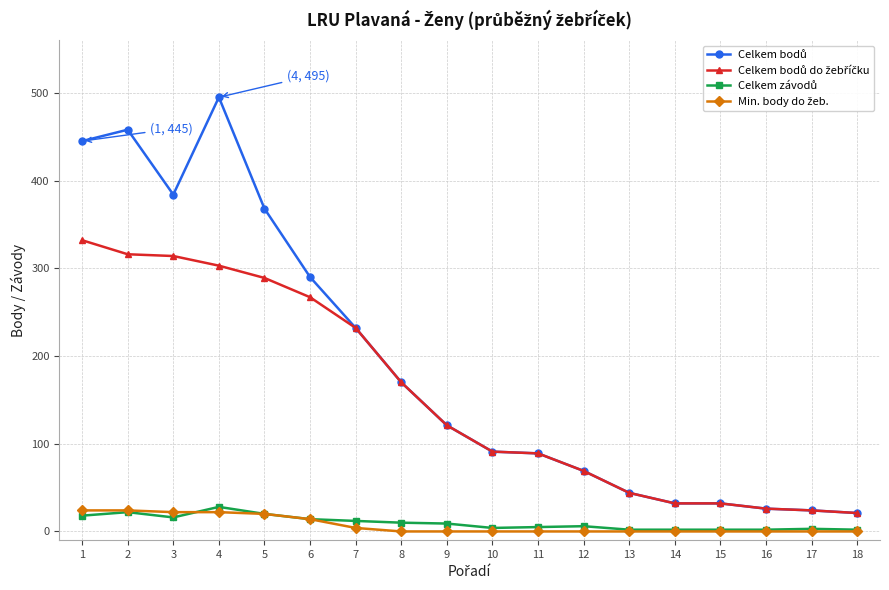

What is the maximum value shown in the chart?

495